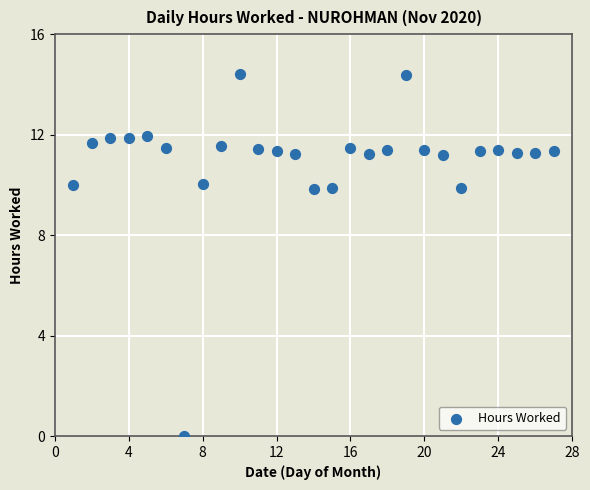

What is the range of X values (max minus min)?

26.0